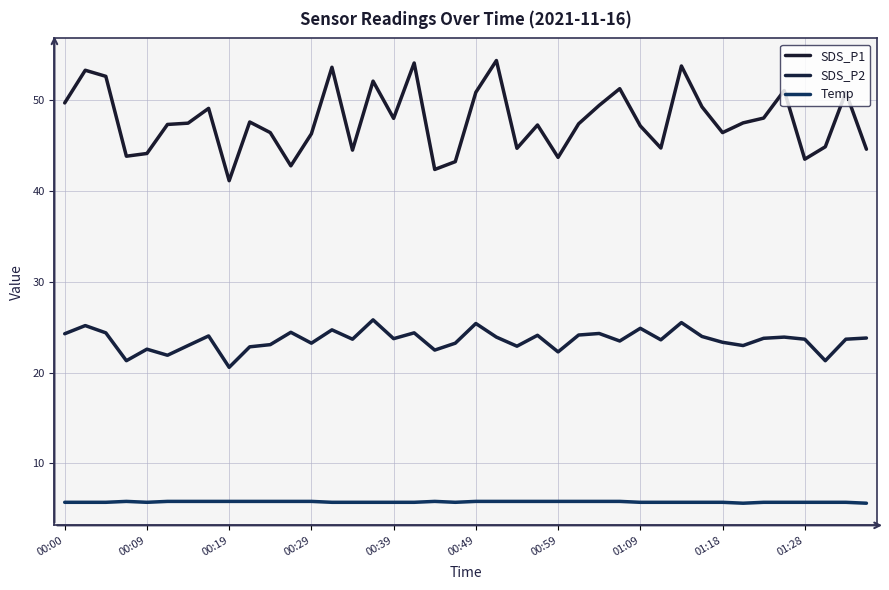

True or false: Temp and SDS_P1 cross at least once.

False